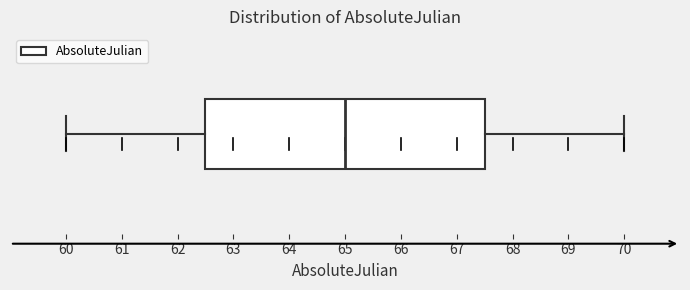

Read this box plot against the x-axis: the position of the median line, the range covered by the box, and the ends of both whiskers. The values are not printed on the chart, so give them approximately, as read against the axis.

median 65.0, box 62.5 to 67.5, whiskers 60.0 to 70.0